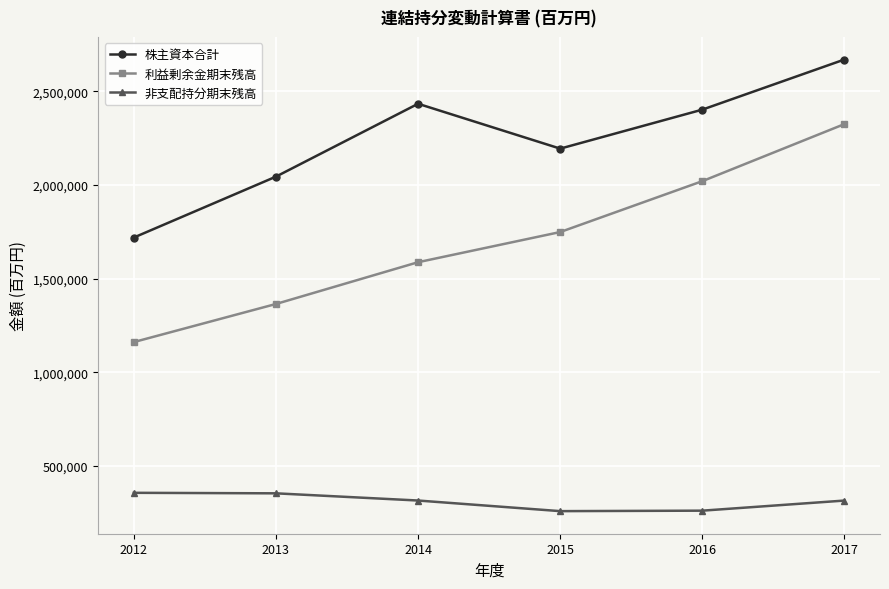

True or false: 株主資本合計 and 非支配持分期末残高 cross at least once.

False